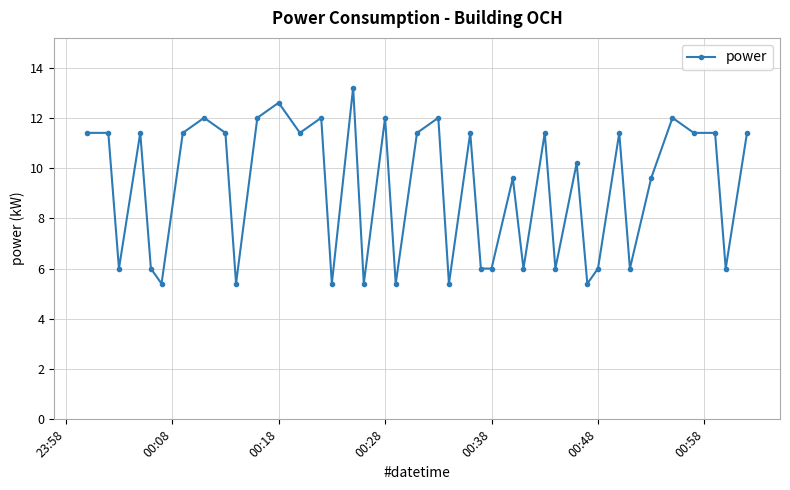

What is the value of the 14th point from the left?

12.0